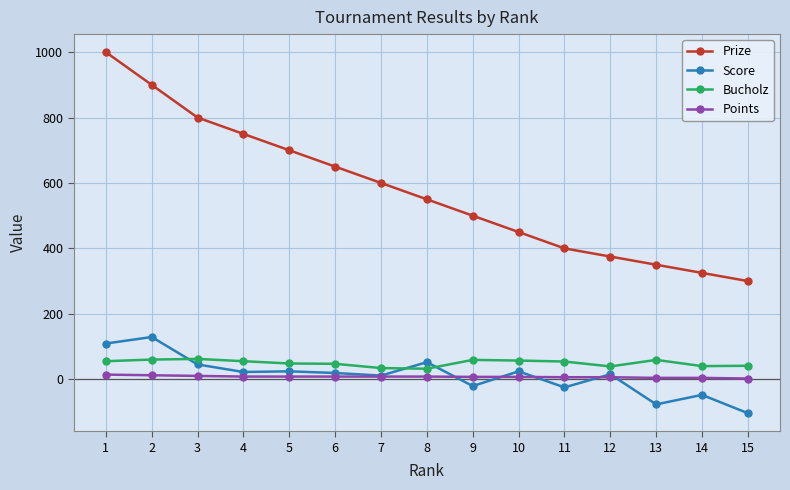

True or false: Prize and Score cross at least once.

False